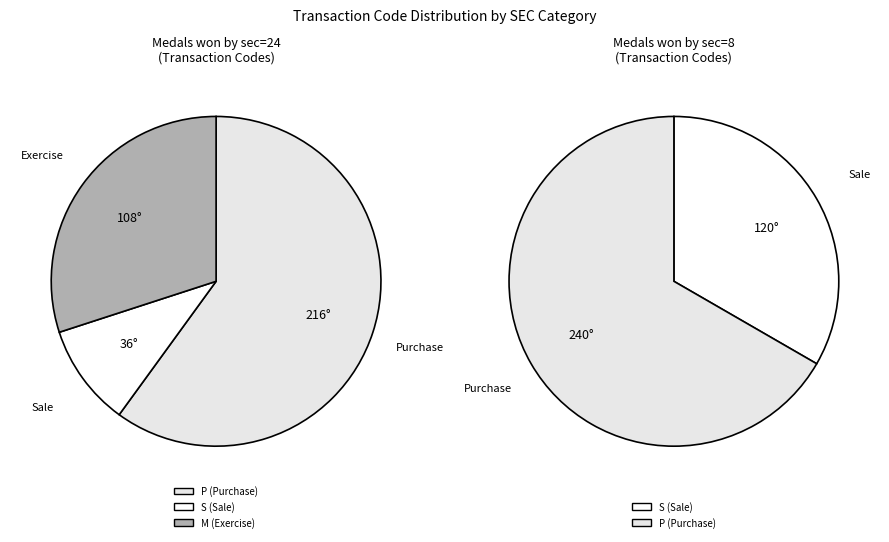

To the nearest percent, what portion does 8 represent?

23%